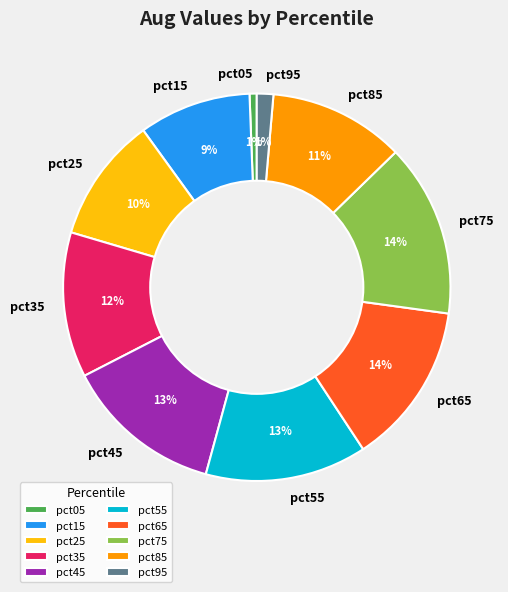

Is it true that pct65 is 24% of the pie?

False